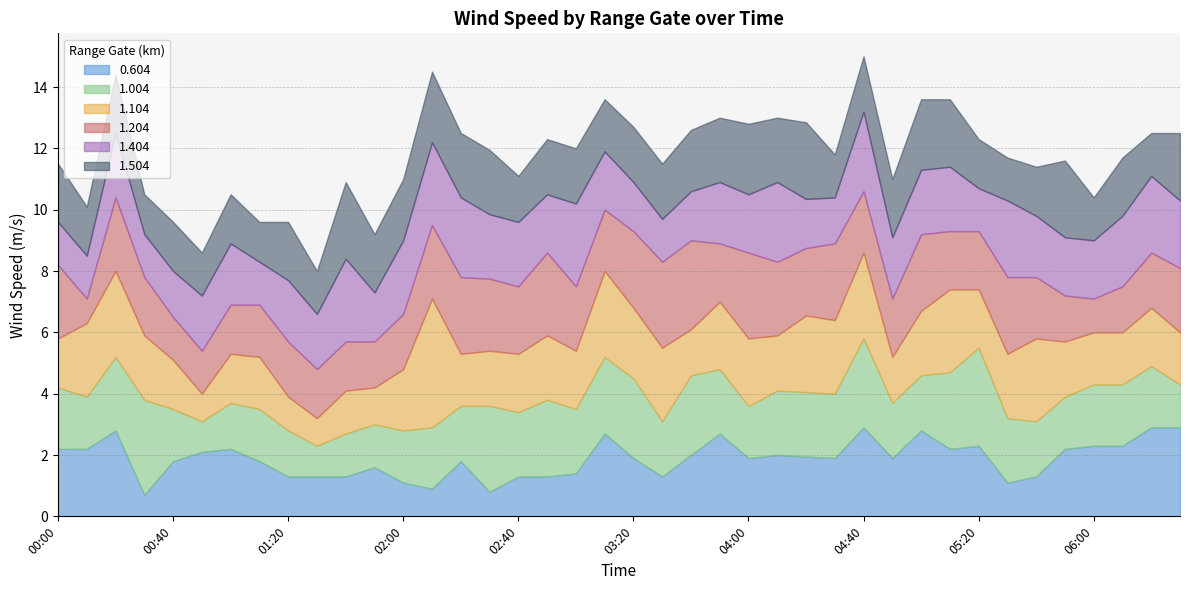

What is the total value across all series at 05:20?

12.3